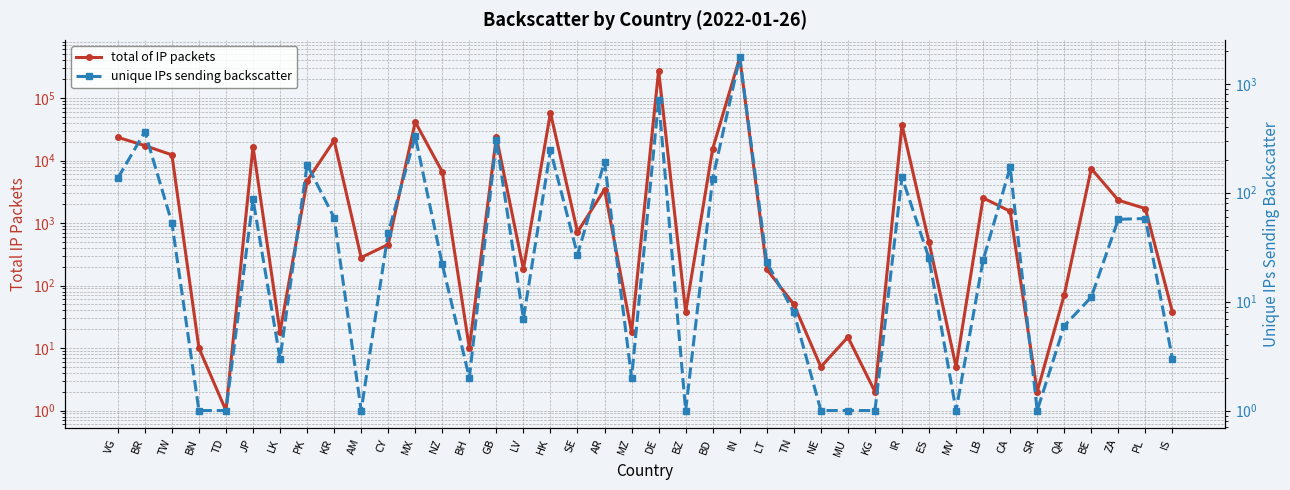

List the series in order of their overall mean, lowest first.

unique IPs sending backscatter, total of IP packets